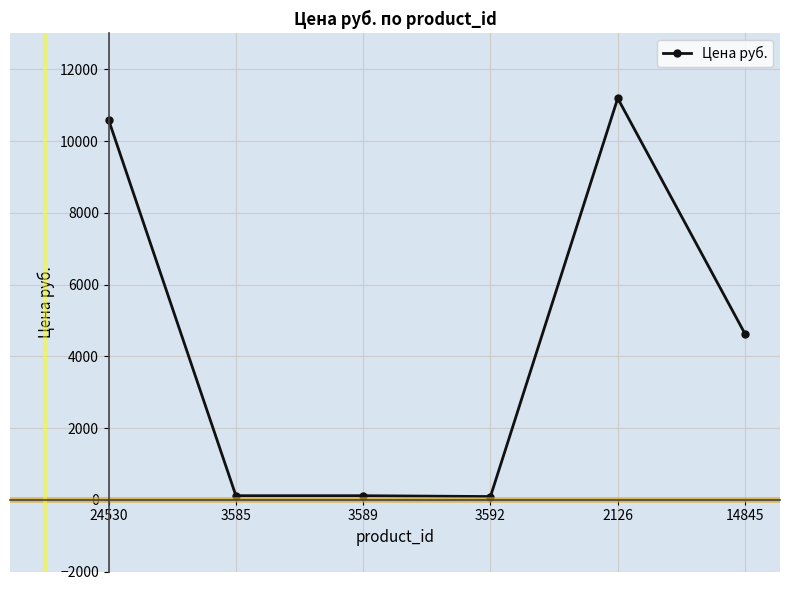

True or false: the data shows 1393 at 14845.

False